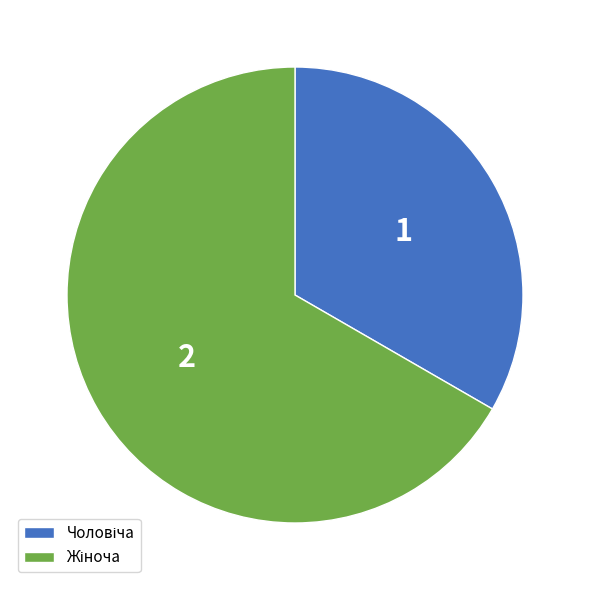

Does any single category account for the majority?

Yes